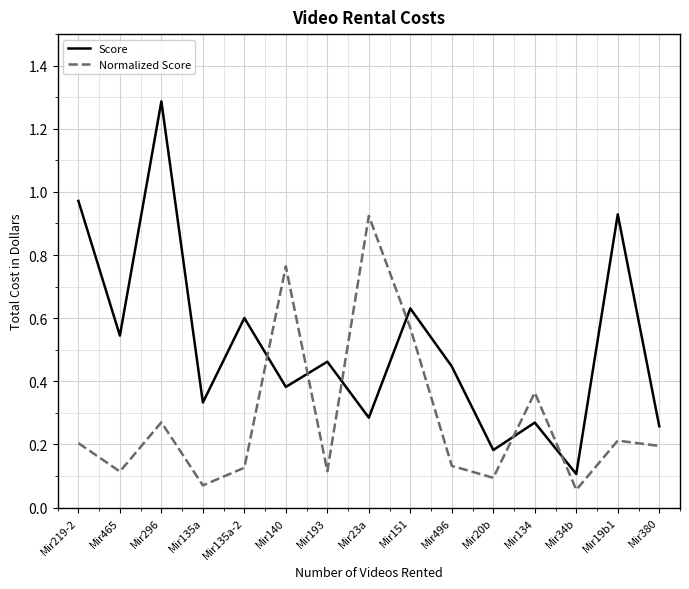

Count the number of data series in this chart.

2